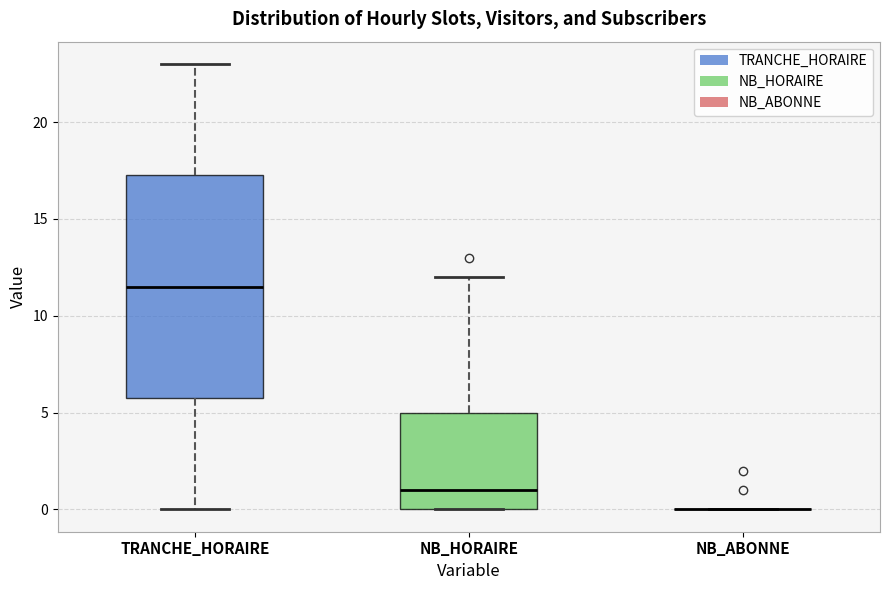

Reading left to right, transcribe this box plot: for each box, give where its median line is, the range the box spans, and where its two whiskers end, as read against the y-axis. The values are not printed on the chart, so give them approximately, as read against the axis.

TRANCHE_HORAIRE: median 11.5, box 6.0 to 17.5, whiskers 0.0 to 23.0
NB_HORAIRE: median 1.0, box 0.0 to 5.0, whiskers 0.0 to 12.0
NB_ABONNE: box collapsed to a line at 0.0, whiskers 0.0 to 0.0